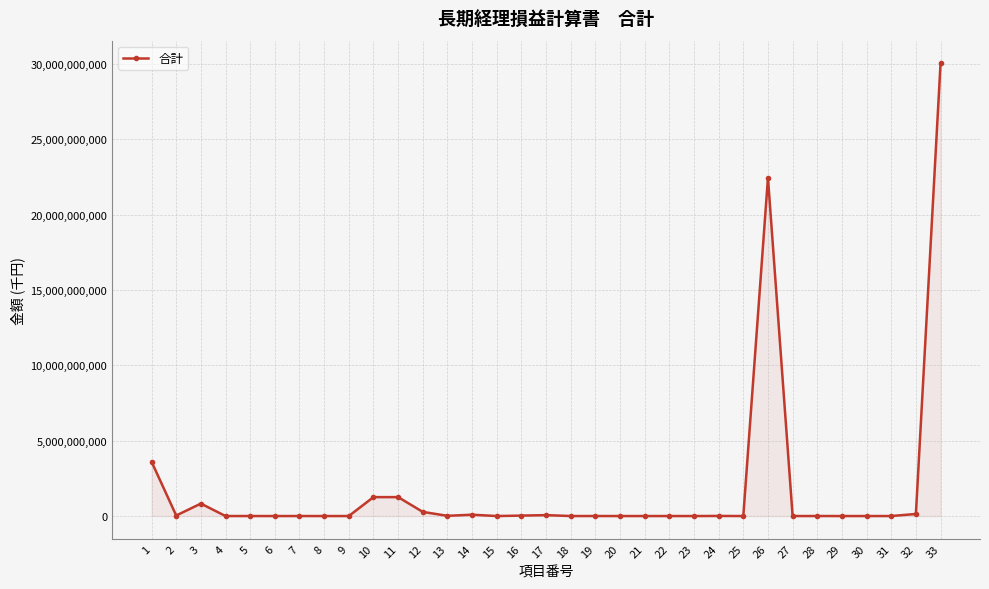

What is the difference between the maximum and minimum values?

30049902900